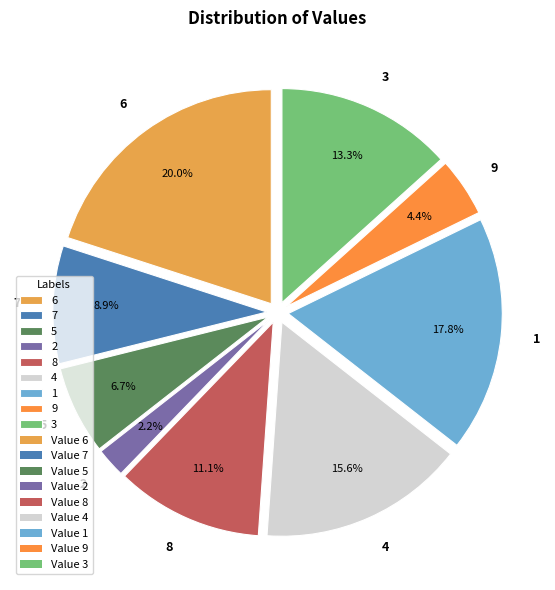

Approximately how many times larger is the value at 6 compared to 1?

1.1